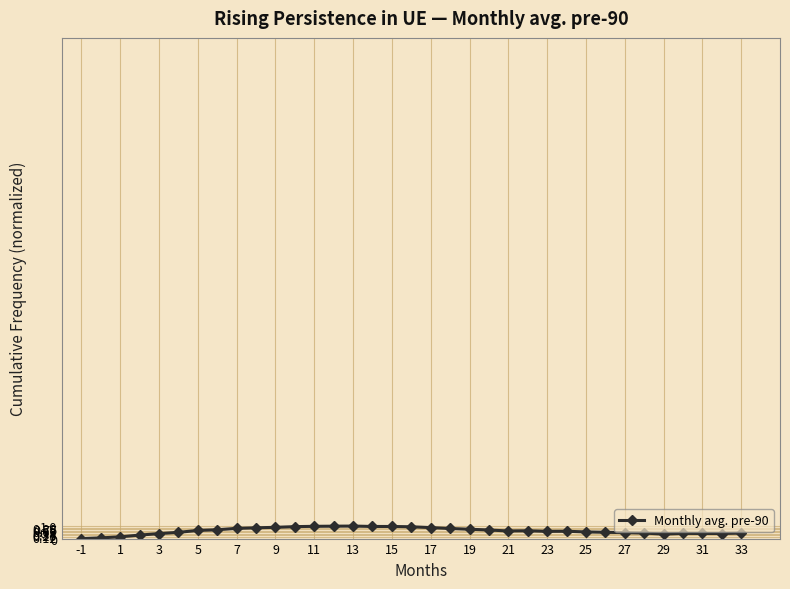

How many lines are shown in the chart?

1